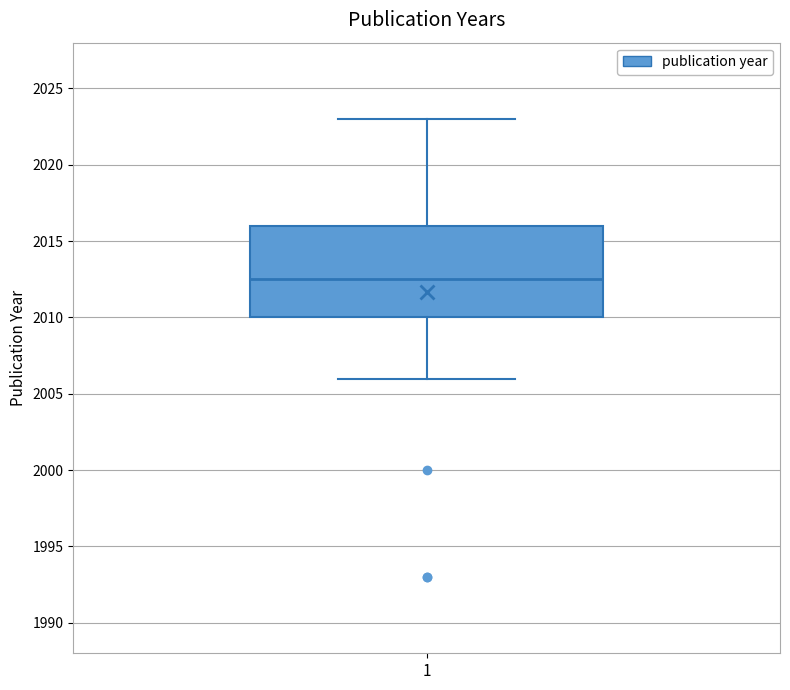

Where does the median line of the box at x = 1 sit on the y-axis? The values are not printed on the chart, so give them approximately, as read against the axis.

2012.5